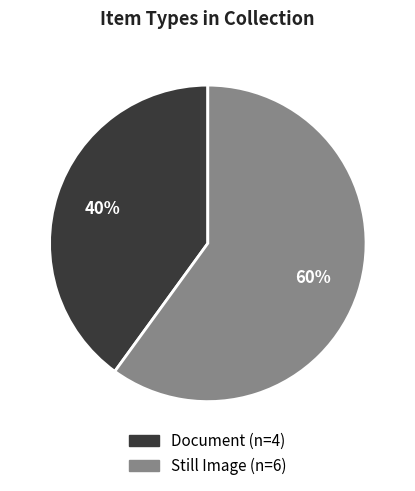

To the nearest percent, what is the difference between the largest and smallest slice percentages?

20%